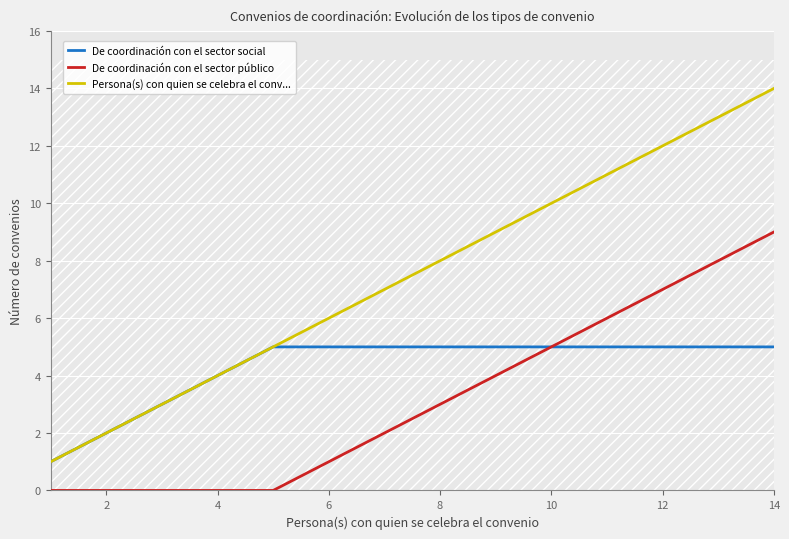

True or false: Persona(s) con quien se celebra el conv... and De coordinación con el sector público intersect in this chart.

False